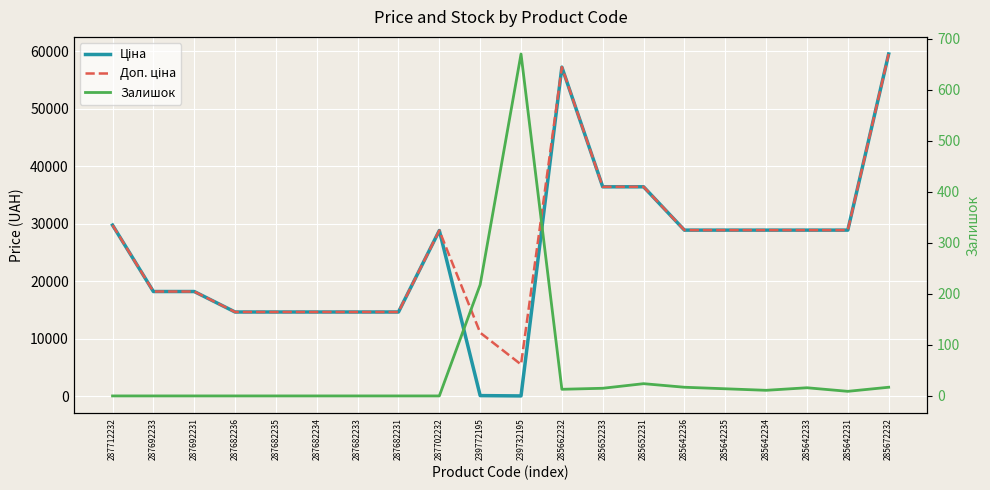

What is the label of the 15th point from the right?

287682234